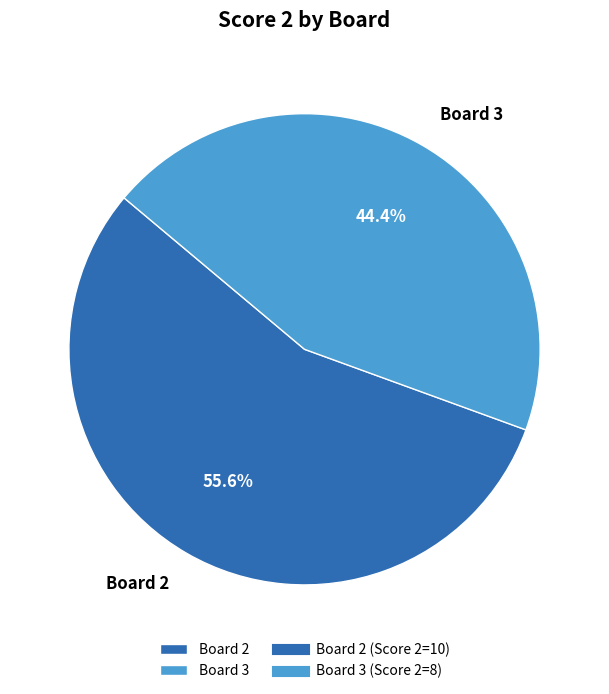

Between Board 3 and Board 2, which is larger?

Board 2